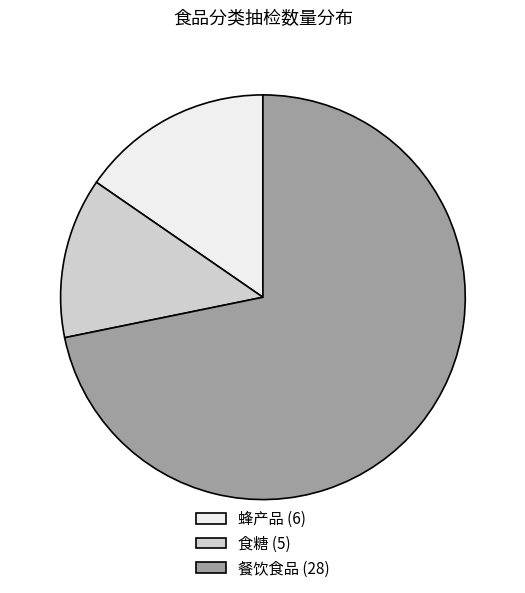

Is there any slice that represents more than half of the pie?

Yes